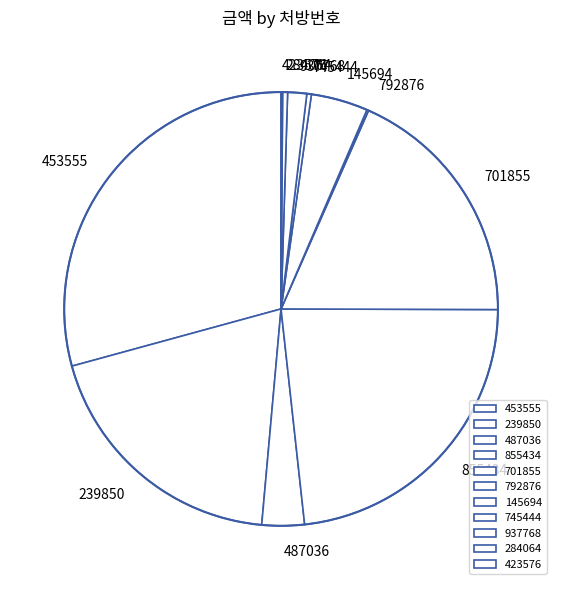

Do 745444 and 937768 together represent more than half of the pie?

No